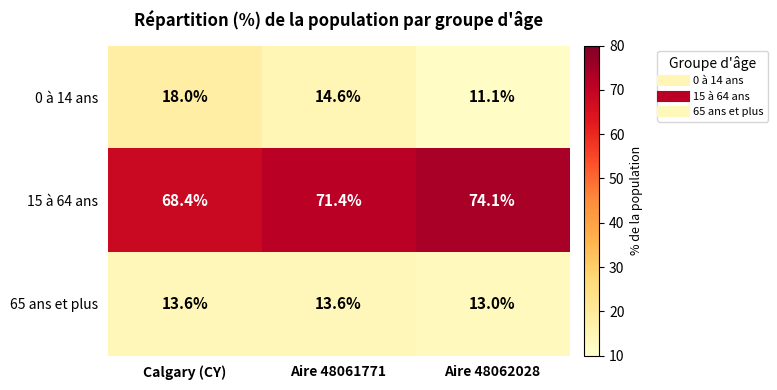

At which label is 65 ans et plus closest to 13?

Aire 48062028